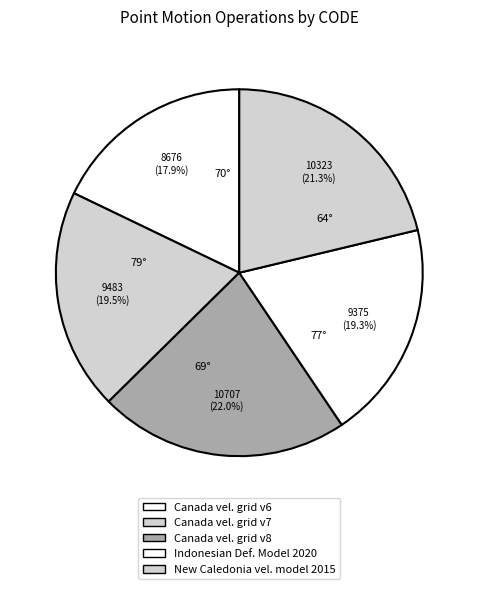

What is the largest slice in the pie chart?

Canada velocity grid v8